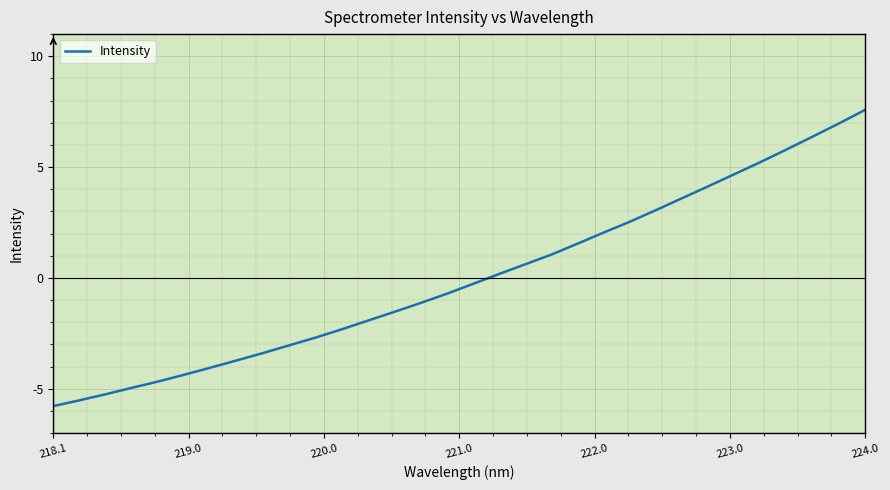

What is the greatest value displayed?

7.6